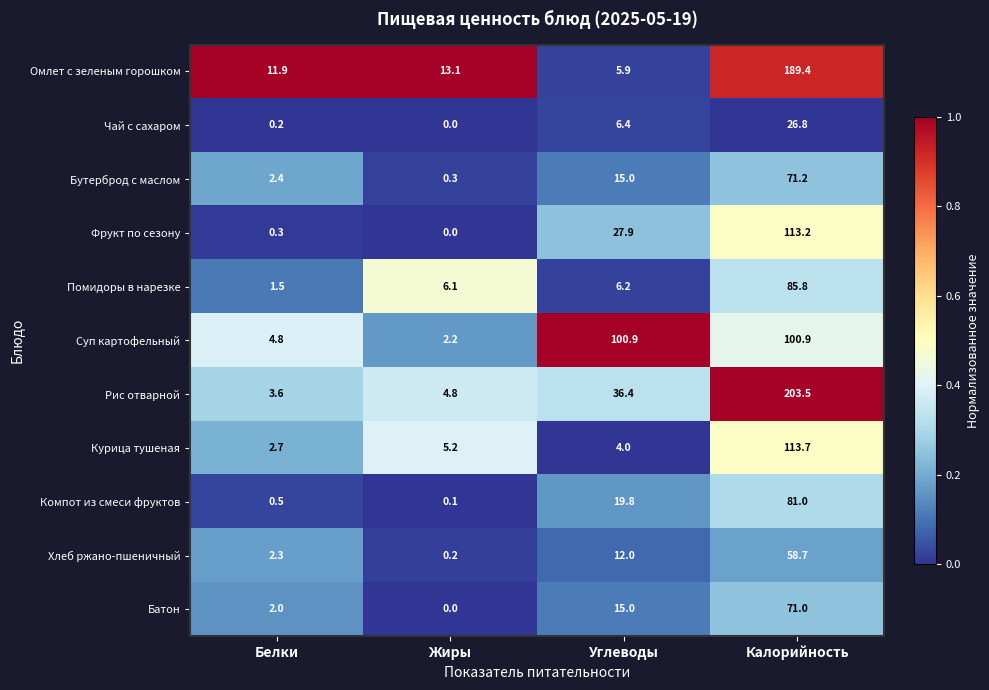

List the series in order of their peak value, lowest first.

Чай с сахаром, Хлеб ржано-пшеничный, Батон, Бутерброд с маслом, Компот из смеси фруктов, Помидоры в нарезке, Суп картофельный, Фрукт по сезону, Курица тушеная, Омлет с зеленым горошком, Рис отварной